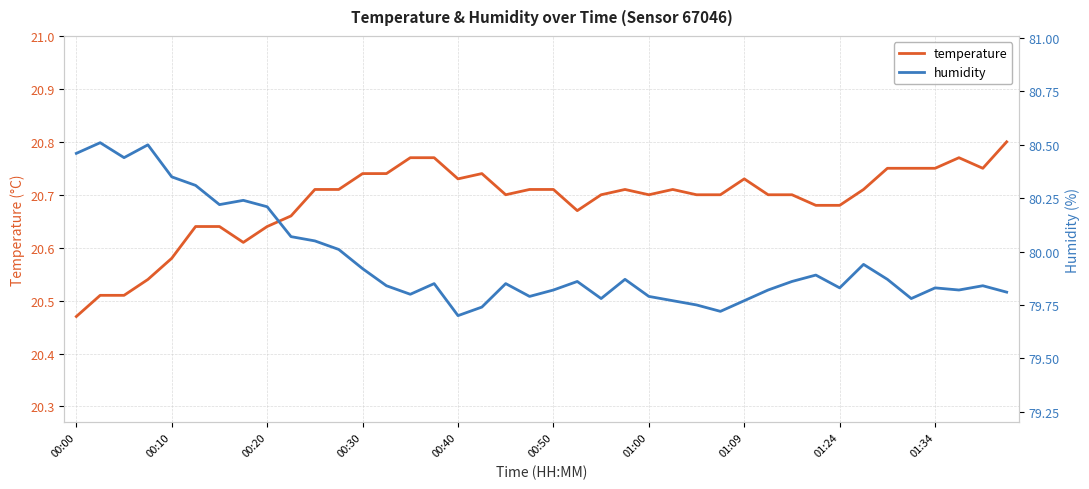

At how many categories does at least one series exceed 30?

40